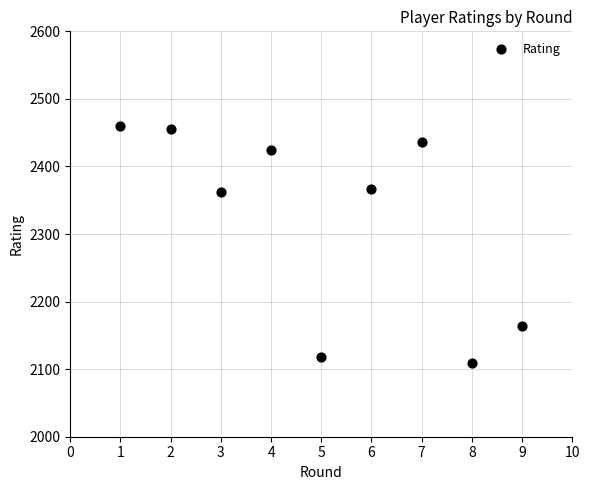

What is the range of Y values (max minus min)?

351